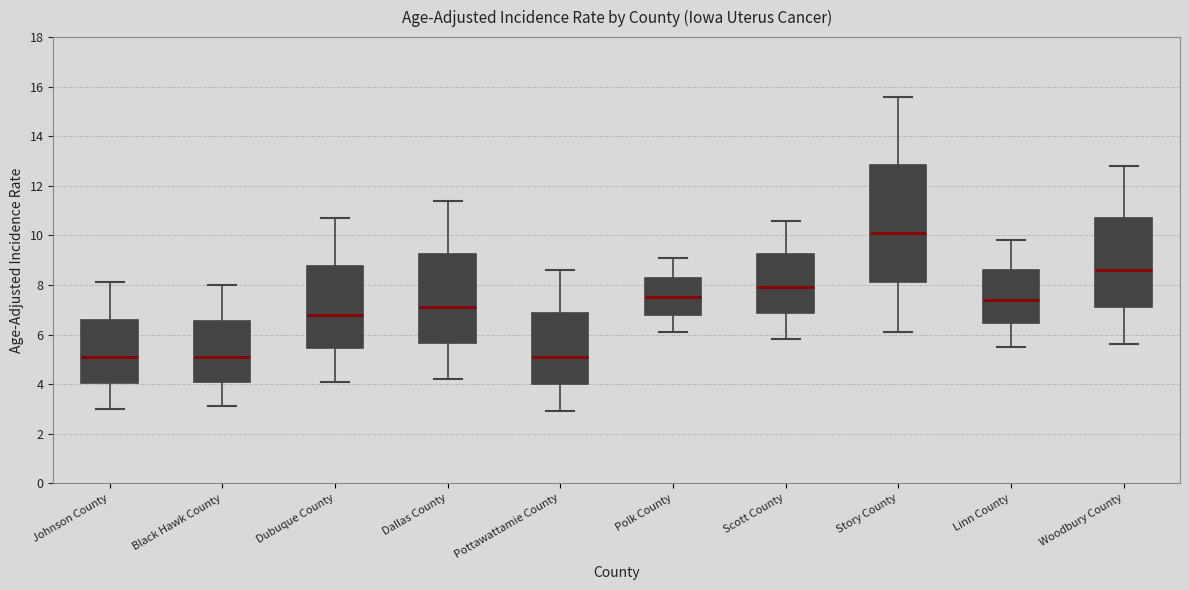

Reading left to right, read every box against the y-axis: the position of its median line, the range the box covers, and the ends of its whiskers. The values are not printed on the chart, so give them approximately, as read against the axis.

Johnson County: median 5.2, box 4.0 to 6.6, whiskers 3.0 to 8.2
Black Hawk County: median 5.2, box 4.2 to 6.6, whiskers 3.2 to 8.0
Dubuque County: median 6.8, box 5.4 to 8.8, whiskers 4.2 to 10.8
Dallas County: median 7.2, box 5.6 to 9.2, whiskers 4.2 to 11.4
Pottawattamie County: median 5.2, box 4.0 to 6.8, whiskers 3.0 to 8.6
Polk County: median 7.6, box 6.8 to 8.4, whiskers 6.2 to 9.2
Scott County: median 8.0, box 6.8 to 9.2, whiskers 5.8 to 10.6
Story County: median 10.2, box 8.2 to 12.8, whiskers 6.2 to 15.6
Linn County: median 7.4, box 6.4 to 8.6, whiskers 5.6 to 9.8
Woodbury County: median 8.6, box 7.2 to 10.8, whiskers 5.6 to 12.8